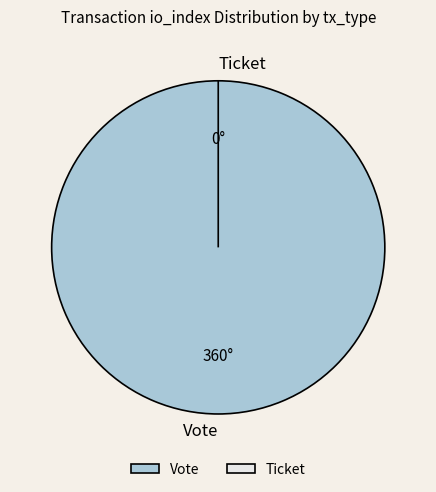

How many segments does this pie chart have?

2